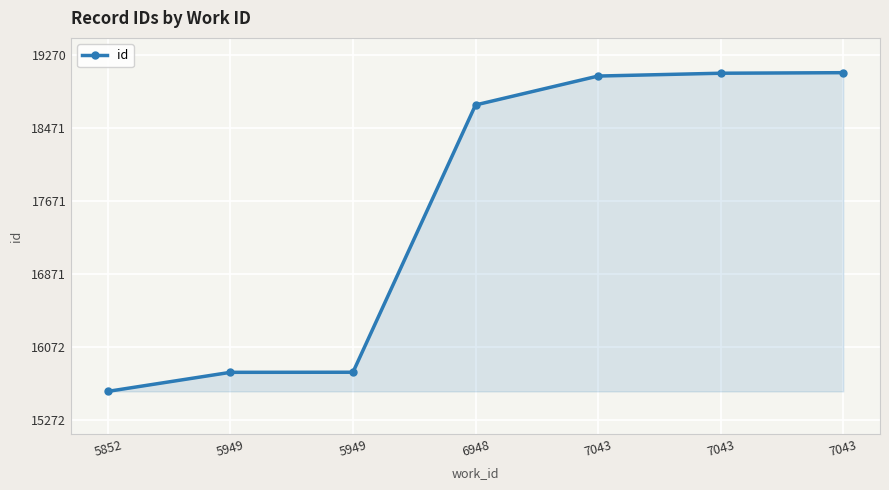

Count the number of categories in the chart.

7